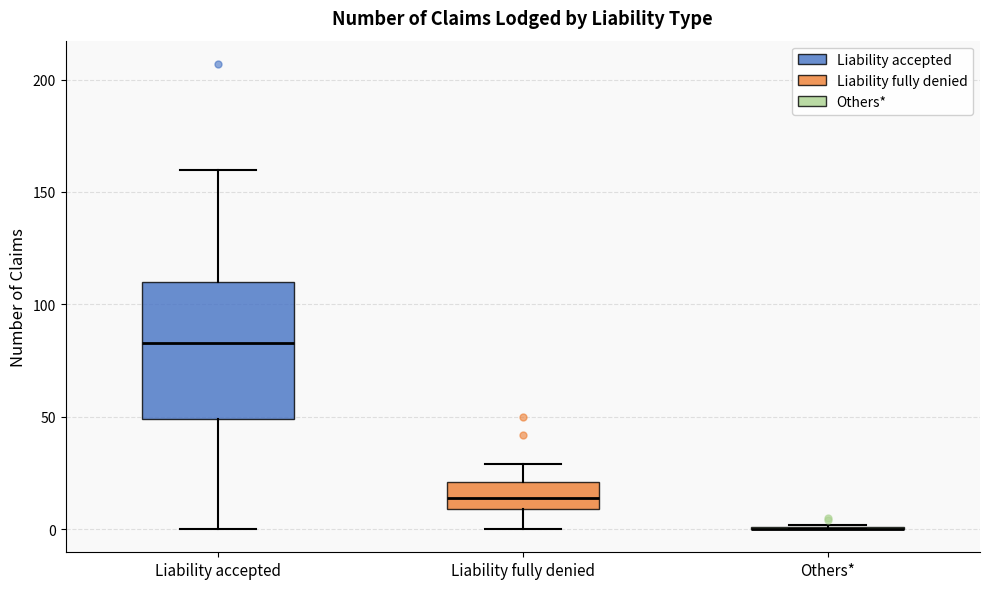

Reading left to right, read every box against the y-axis: the position of its median line, the range the box covers, and the ends of its whiskers. The values are not printed on the chart, so give them approximately, as read against the axis.

Liability accepted: median 85, box 50 to 110, whiskers 0 to 160
Liability fully denied: median 15, box 10 to 20, whiskers 0 to 30
Others*: box collapsed to a line at 0, whiskers 0 to 0